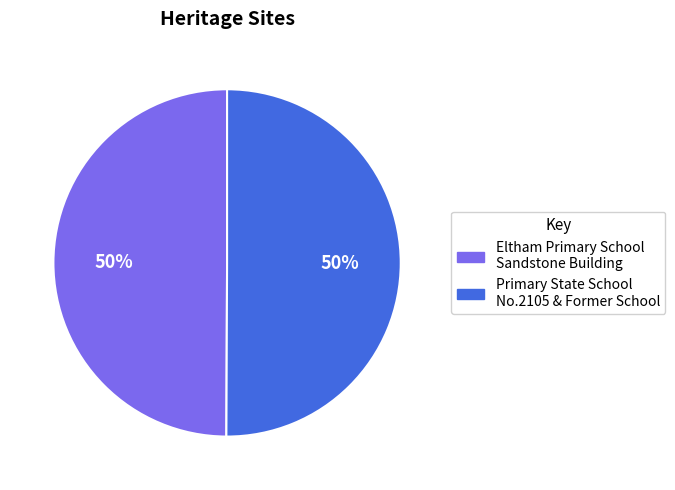

What is the ratio of the value at Eltham Primary School Sandstone Building to the value at Primary State School No.2105 & Former School?

1.0